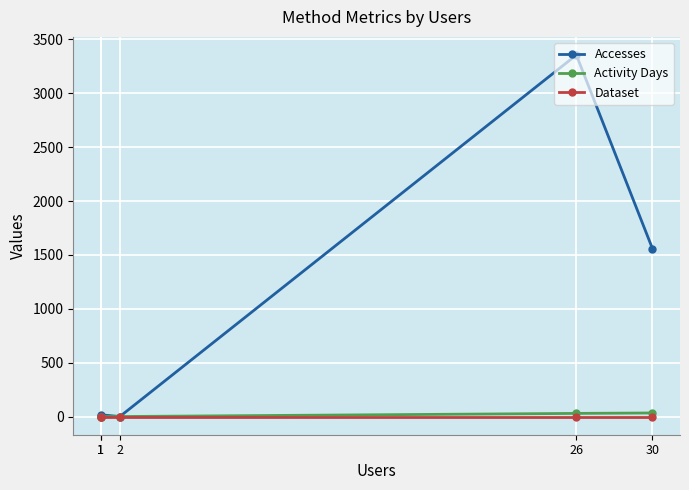

What are all the series names shown in the legend?

Accesses, Activity Days, Dataset